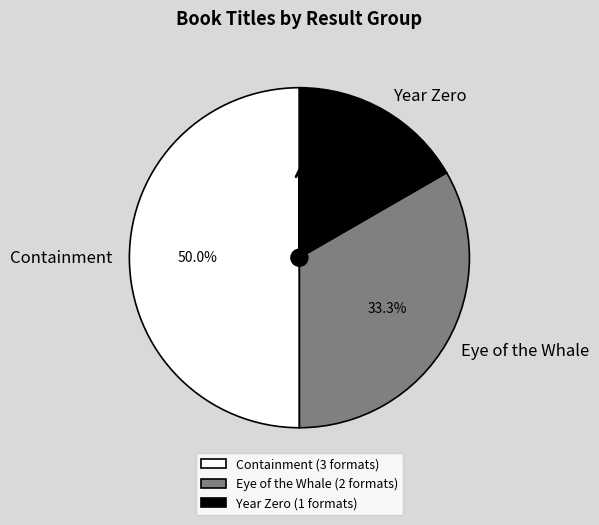

True or false: Containment accounts for 60% of the total.

False